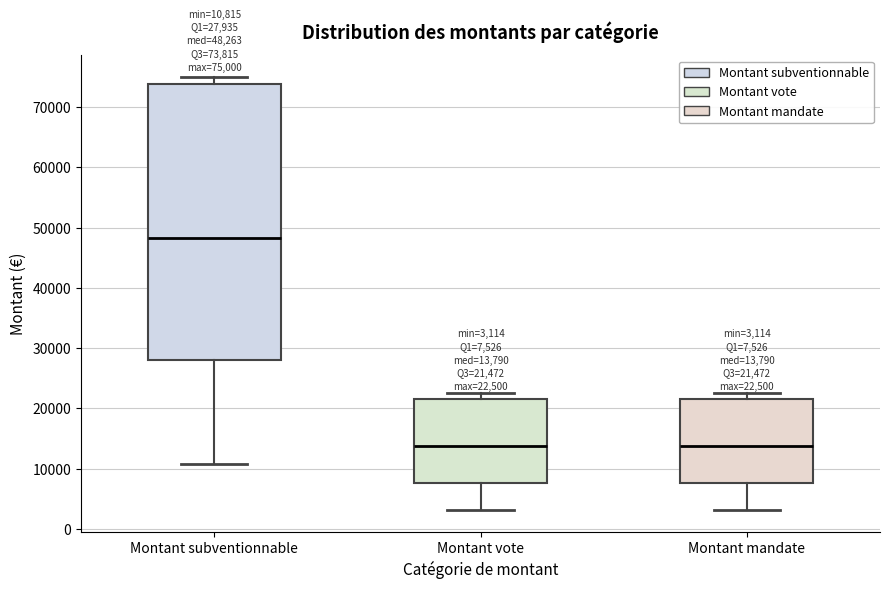

Which box is the tallest, from its lower edge to its upper edge?

Montant subventionnable